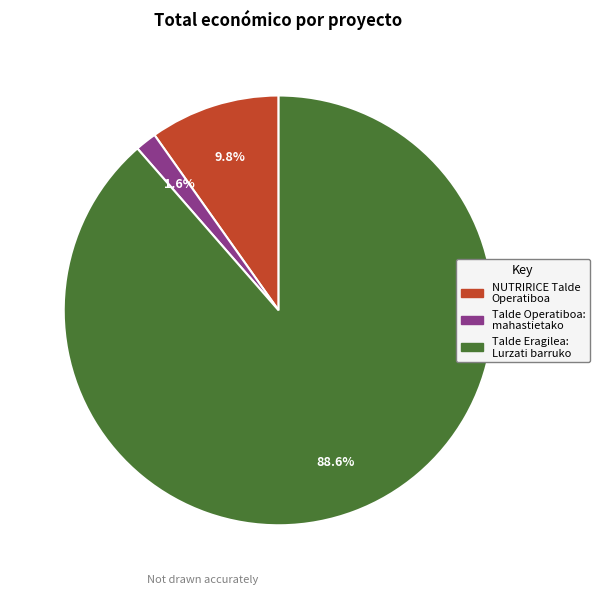

What percentage is NOT represented by Talde Eragilea: Lurzati barruko?

11.4%